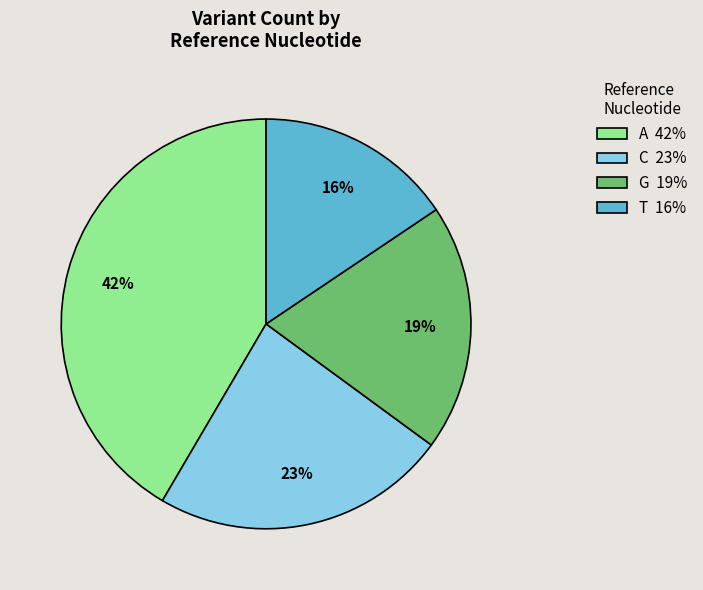

Which slice is the largest?

A